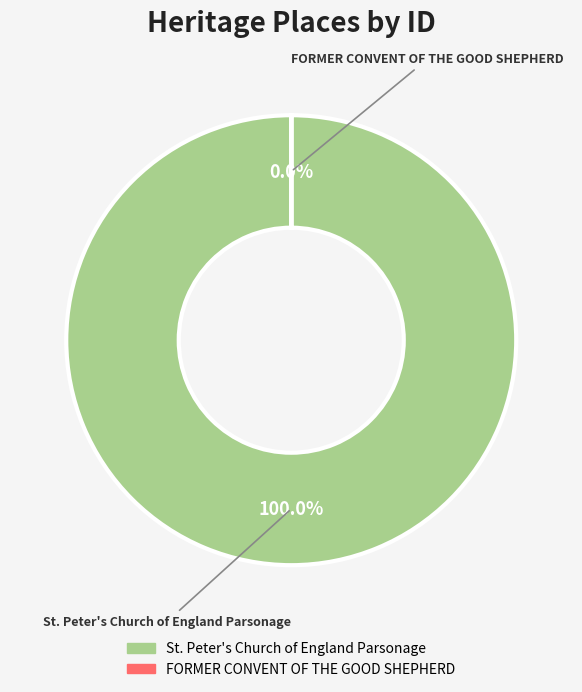

To the nearest percent, what is the average slice percentage?

50%